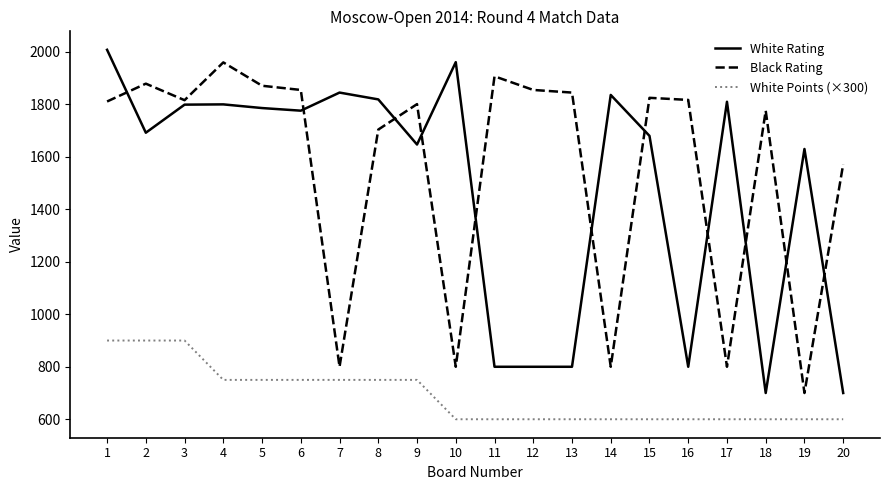

Is this an area chart (filled region under the line)?

No